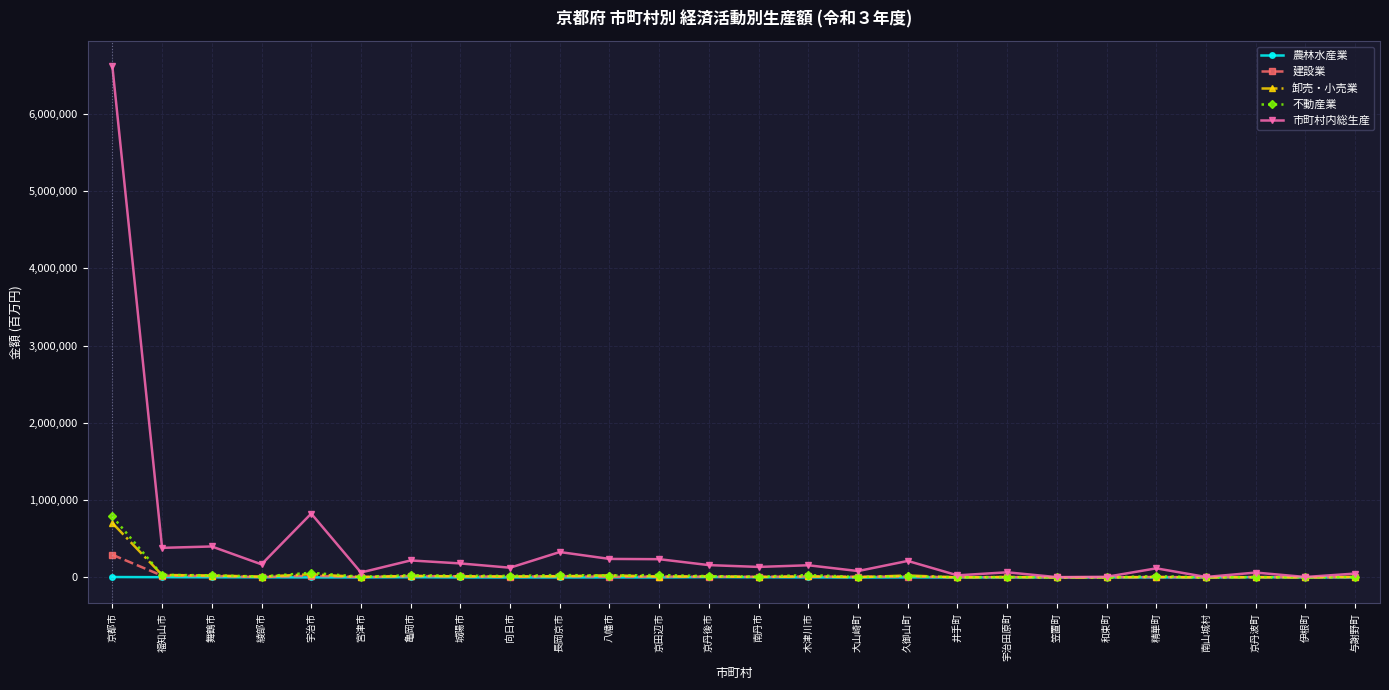

At which label is 不動産業 closest to 394352?

宇治市